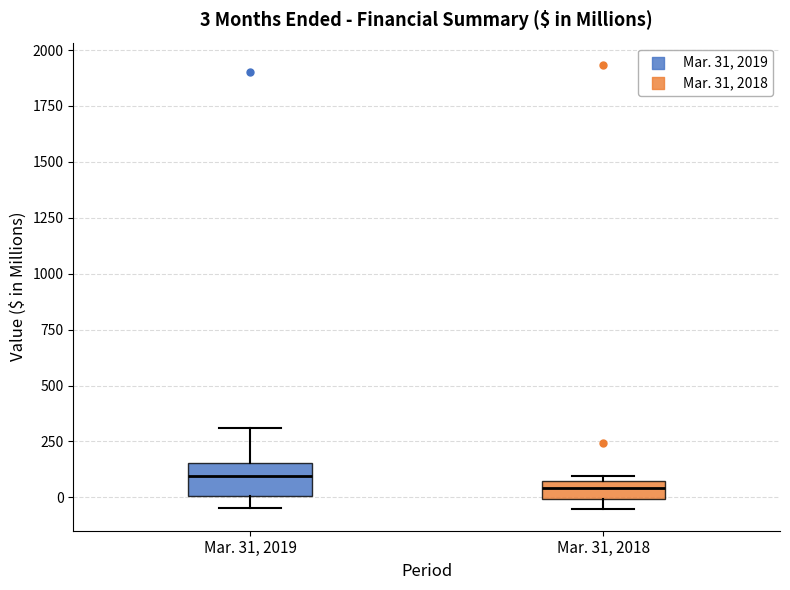

Comparing the boxes themselves (not the whiskers), which one is the tallest?

Mar. 31, 2019